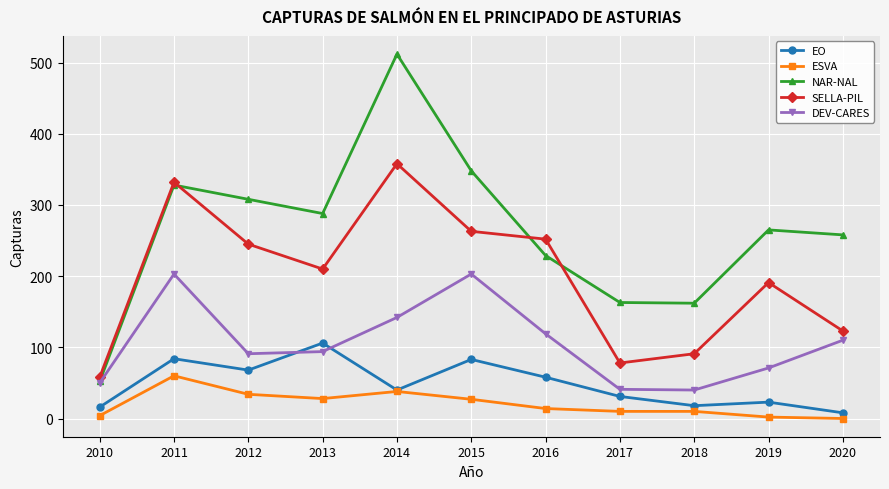

What is the spread (max minus min) of values at 2020?

258